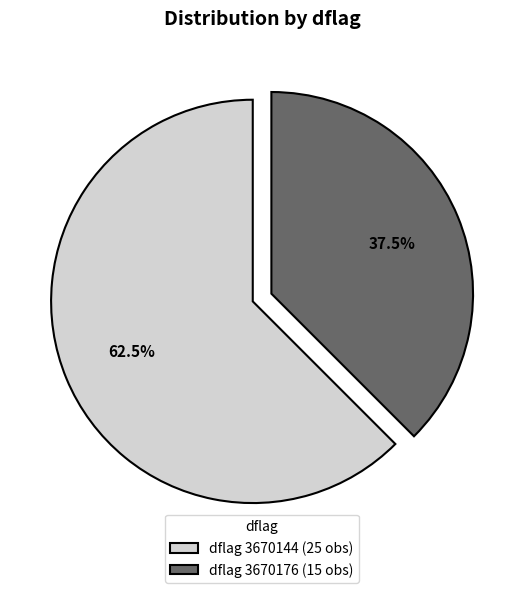

Which slice is the smallest?

dflag 3670176 (15 obs)